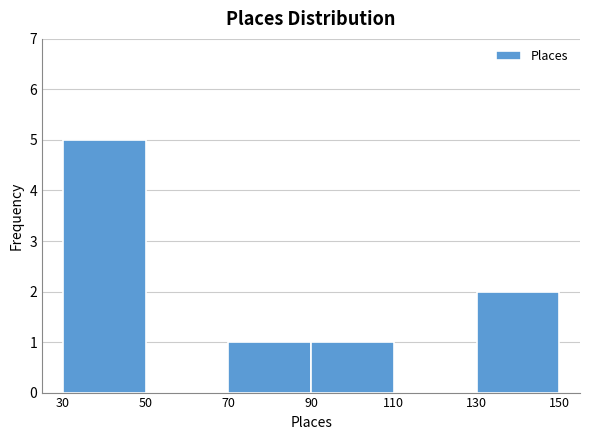

Reading left to right, list every bar in this chart as the range it spans on the x-axis followed by its height. The values are not printed on the chart, so give them approximately, as read against the axis.

30 to 50: 5
50 to 70: 0
70 to 90: 1
90 to 110: 1
110 to 130: 0
130 to 150: 2